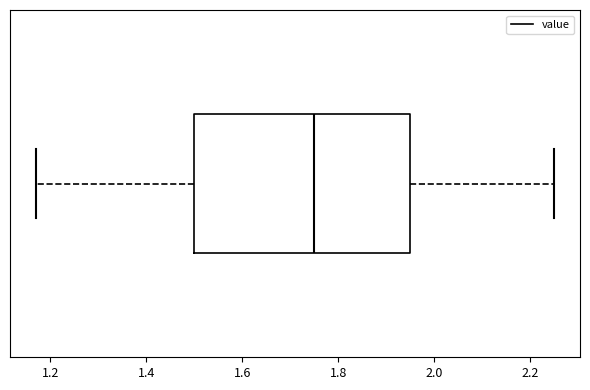

Transcribe this box plot: give where the median line is, the range the box spans, and where the two whiskers end, as read against the x-axis. The values are not printed on the chart, so give them approximately, as read against the axis.

median 1.76, box 1.50 to 1.96, whiskers 1.18 to 2.26